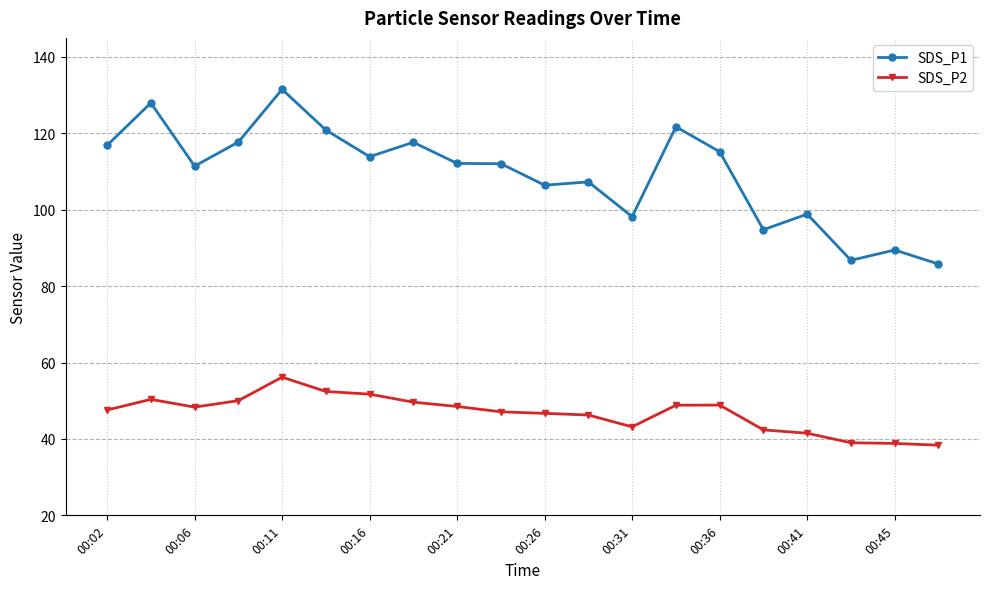

What is the difference between the second highest and second lowest values in the SDS_P2 series?

13.6